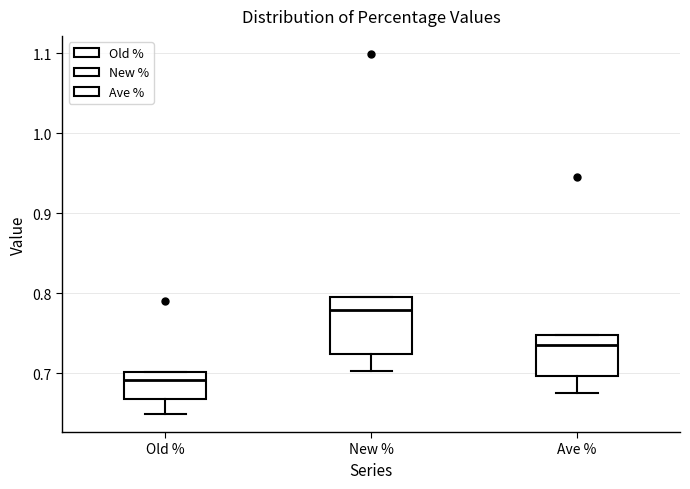

Where does the median line of the box for New % sit on the y-axis? The values are not printed on the chart, so give them approximately, as read against the axis.

0.78